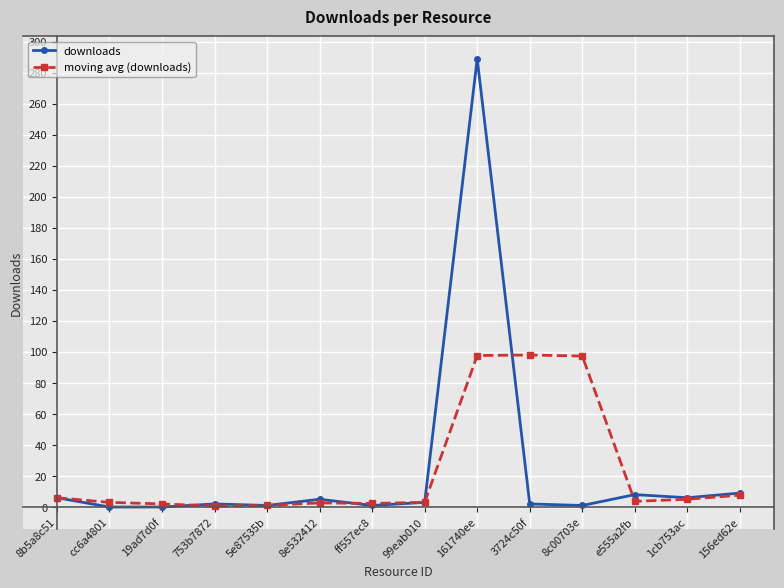

Rank the series by their maximum value, from lowest to highest.

moving avg (downloads), downloads